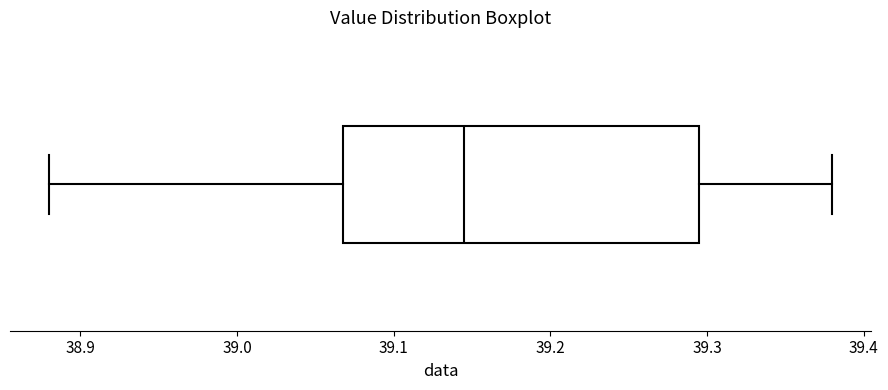

Read this box plot against the x-axis: the position of the median line, the range covered by the box, and the ends of both whiskers. The values are not printed on the chart, so give them approximately, as read against the axis.

median 39.15, box 39.07 to 39.30, whiskers 38.88 to 39.38